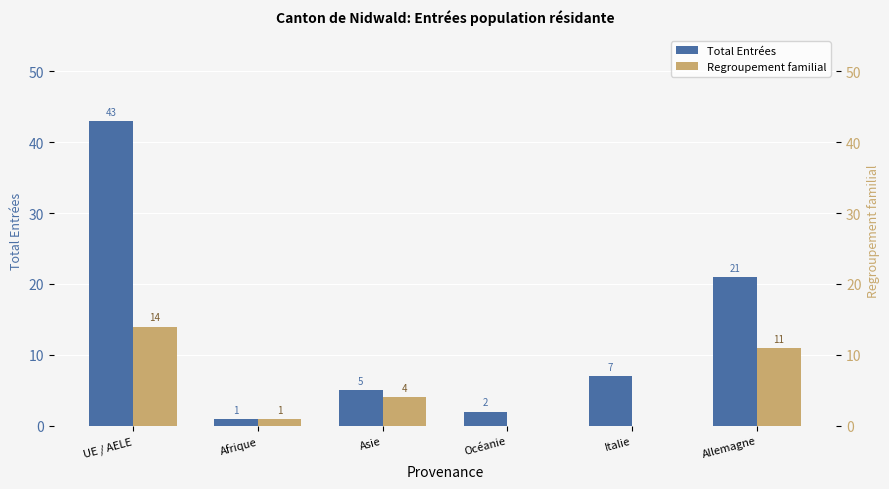

What are all the series names shown in the legend?

Total Entrées, Regroupement familial